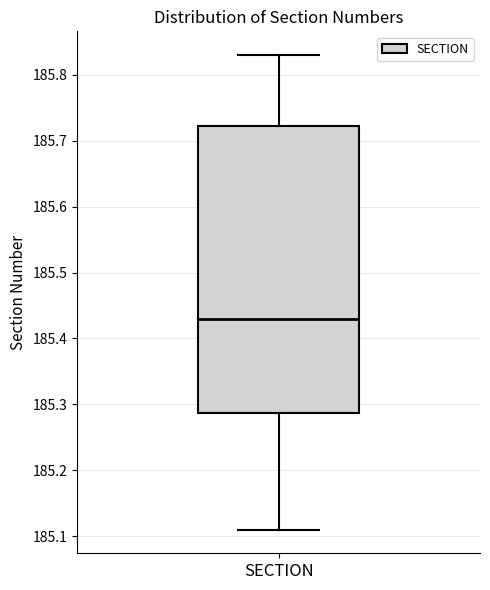

Where is the upper edge of the box for SECTION on the y-axis? The values are not printed on the chart, so give them approximately, as read against the axis.

185.72